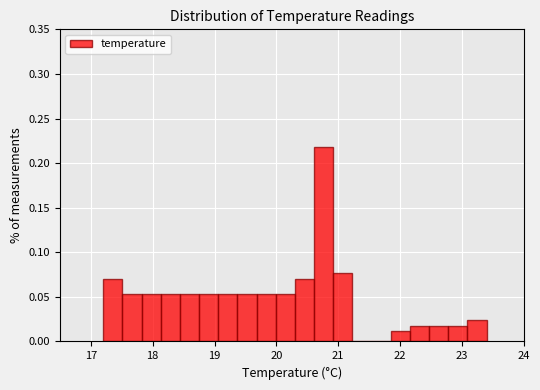

Around what value on the x-axis is the tallest bar? Give the approximate position of its centre, as read against the axis.

20.8